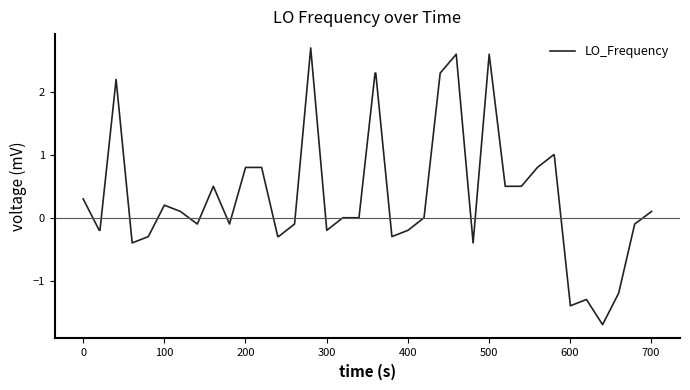

What is the difference between the maximum and minimum values?

4.4